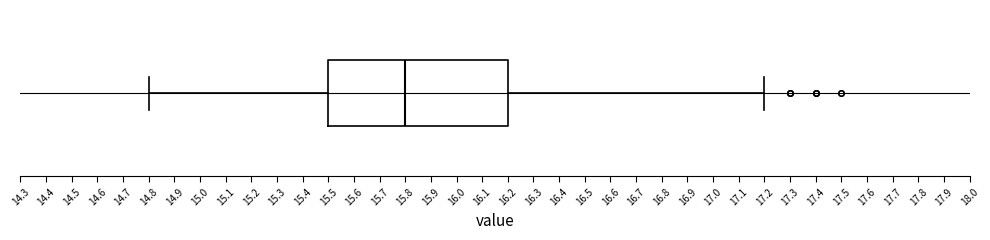

Transcribe this box plot: give where the median line is, the range the box spans, and where the two whiskers end, as read against the x-axis. The values are not printed on the chart, so give them approximately, as read against the axis.

median 15.8, box 15.5 to 16.2, whiskers 14.8 to 17.2